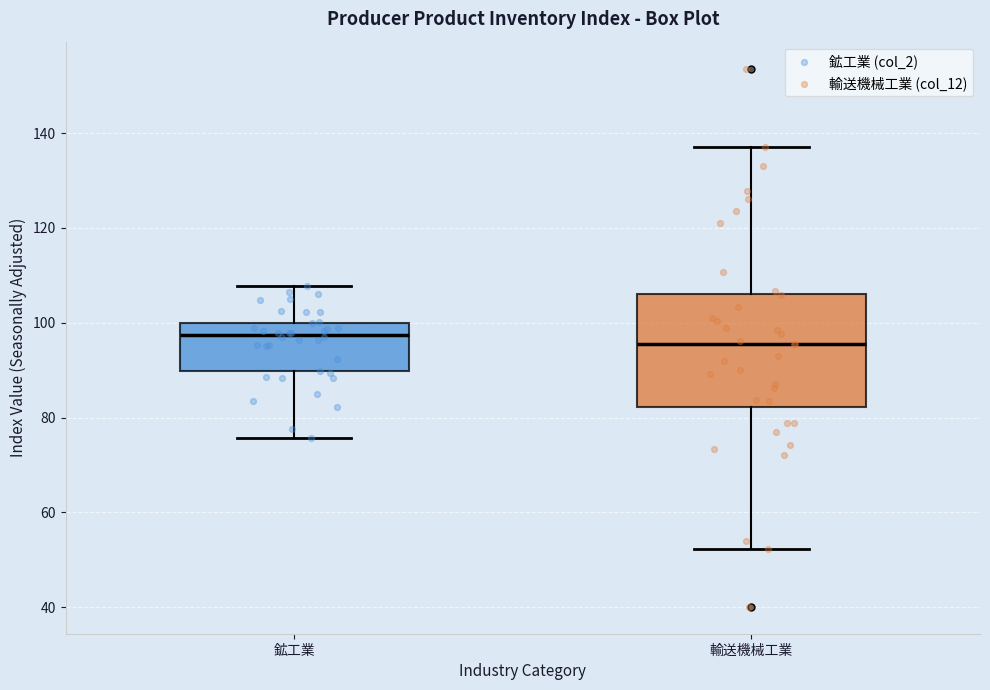

Where does the lower whisker of the box for 輸送機械工業 end on the y-axis? The values are not printed on the chart, so give them approximately, as read against the axis.

52